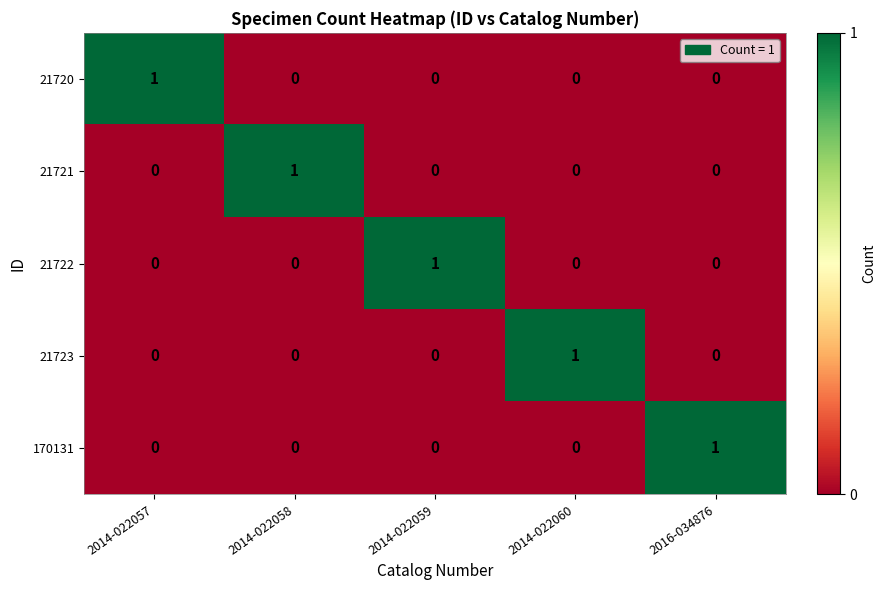

At how many categories does at least one series exceed 0?

5